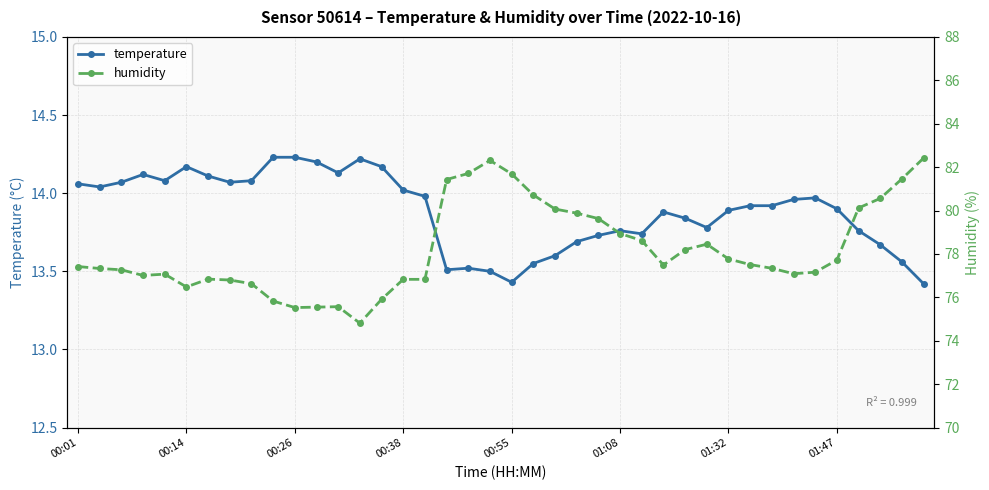

Between 8 and 27, which series saw the biggest shift?

humidity